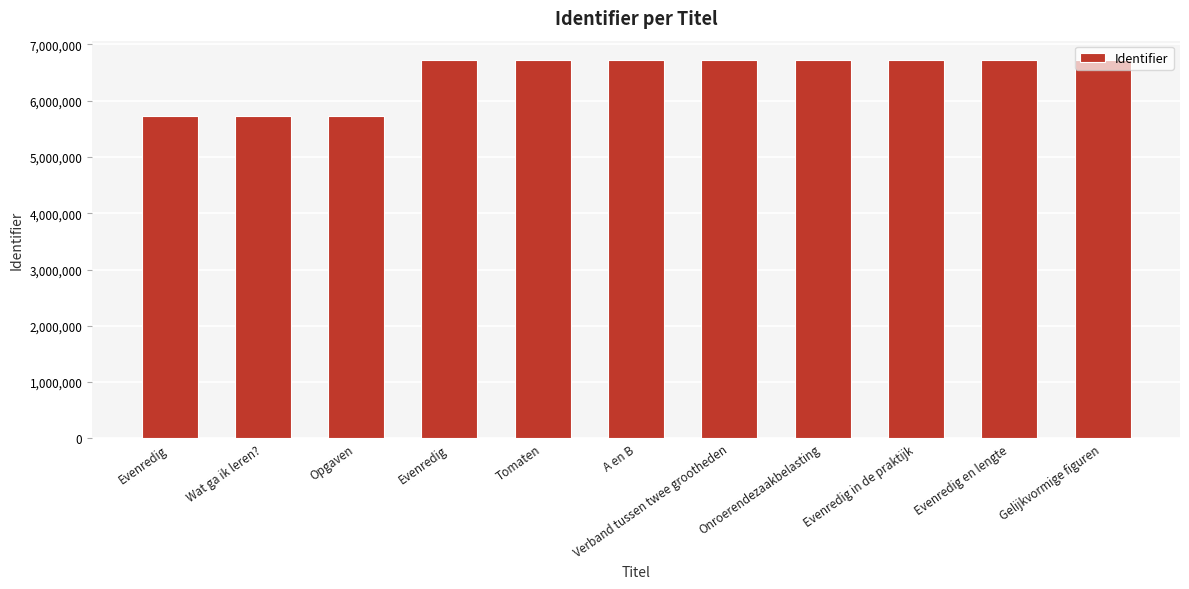

What is the difference between the maximum and minimum values?

1003786